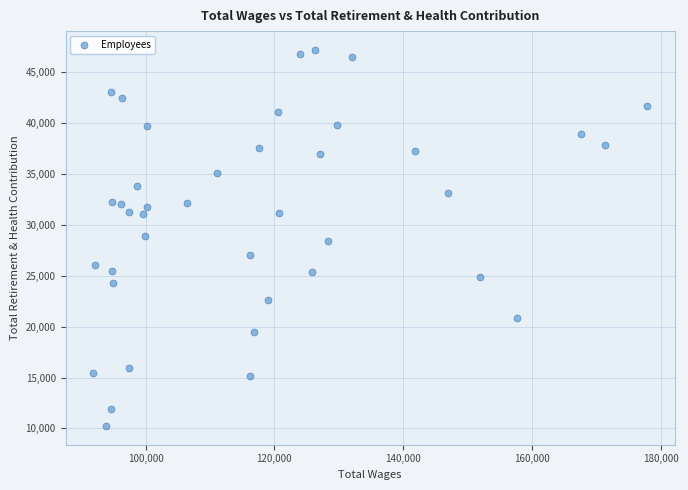

What is the range of X values (max minus min)?

86025